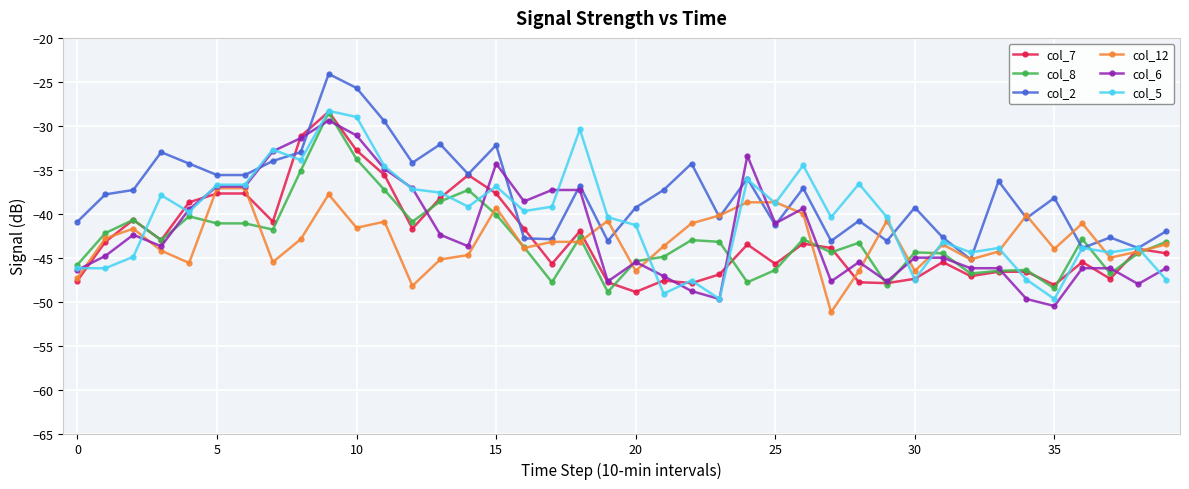

What is the maximum value for col_8?

-28.5